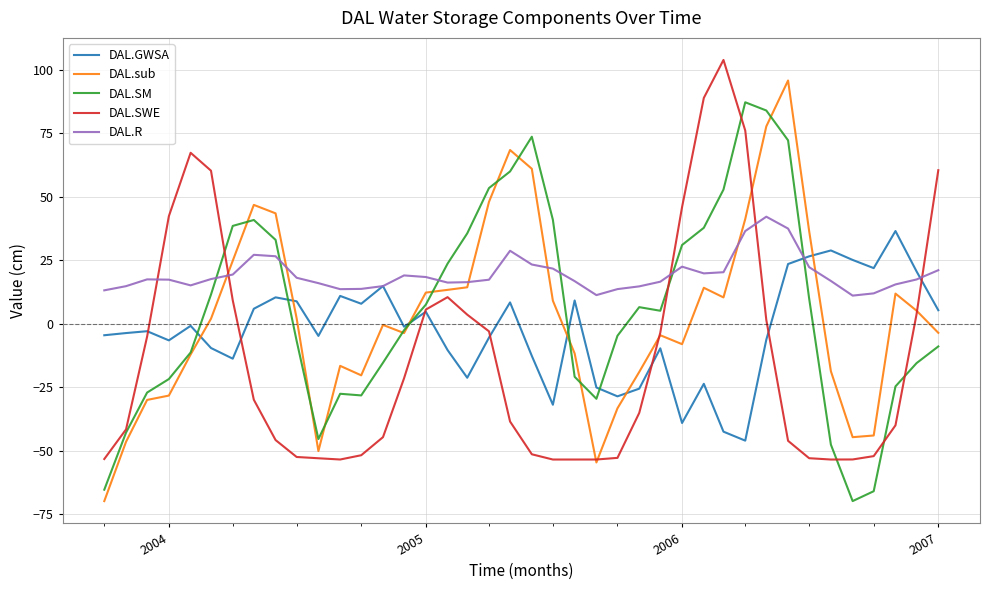

Which series has the largest range (max minus min)?

DAL.sub